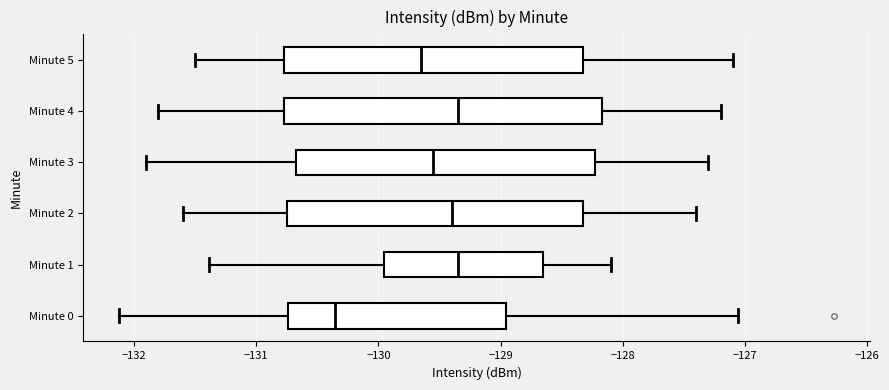

Which box is the widest, from its left edge to its right edge?

Minute 4